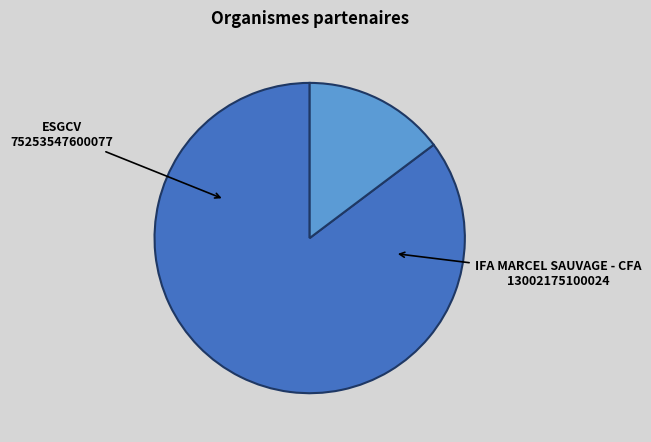

True or false: ESGCV accounts for 85% of the total.

True